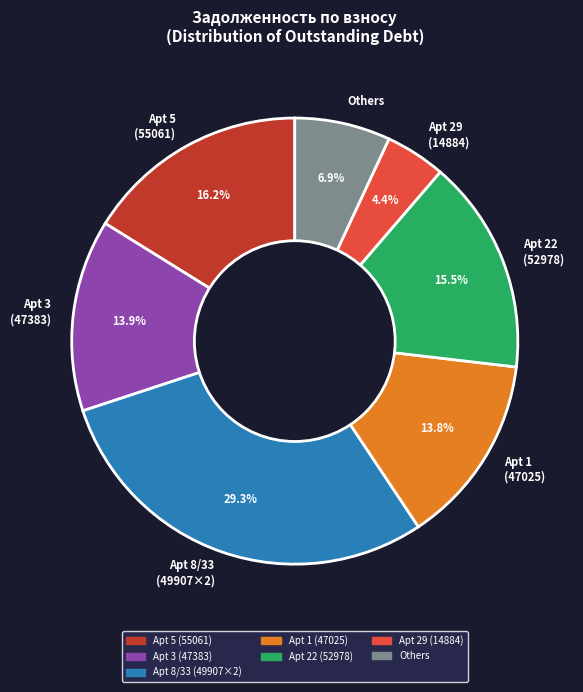

Is there a majority slice in this chart?

No